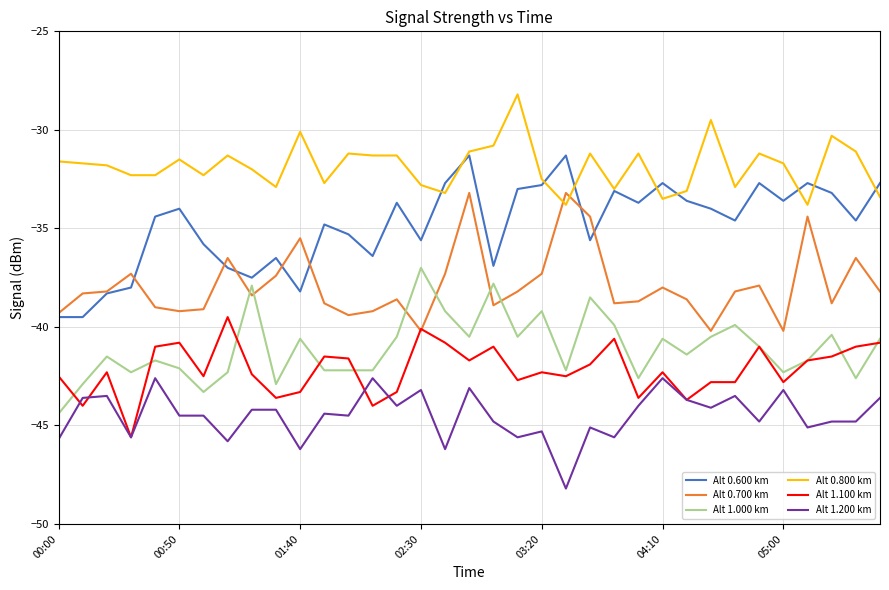

List the series in order of their peak value, lowest first.

Alt 1.200 km, Alt 1.100 km, Alt 1.000 km, Alt 0.700 km, Alt 0.600 km, Alt 0.800 km